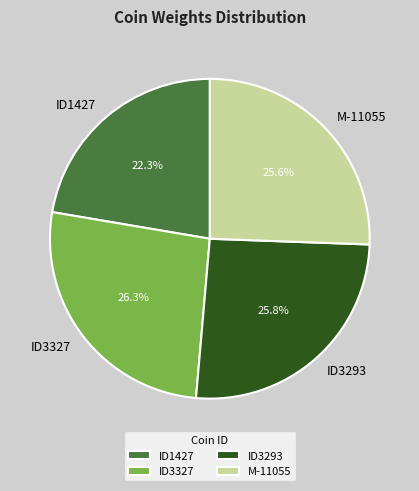

Which category has the smallest portion of the pie?

ID1427